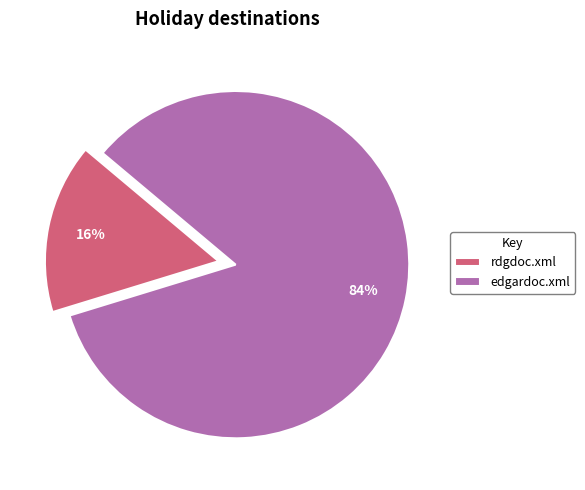

Is the sum of rdgdoc.xml and edgardoc.xml greater than half?

Yes